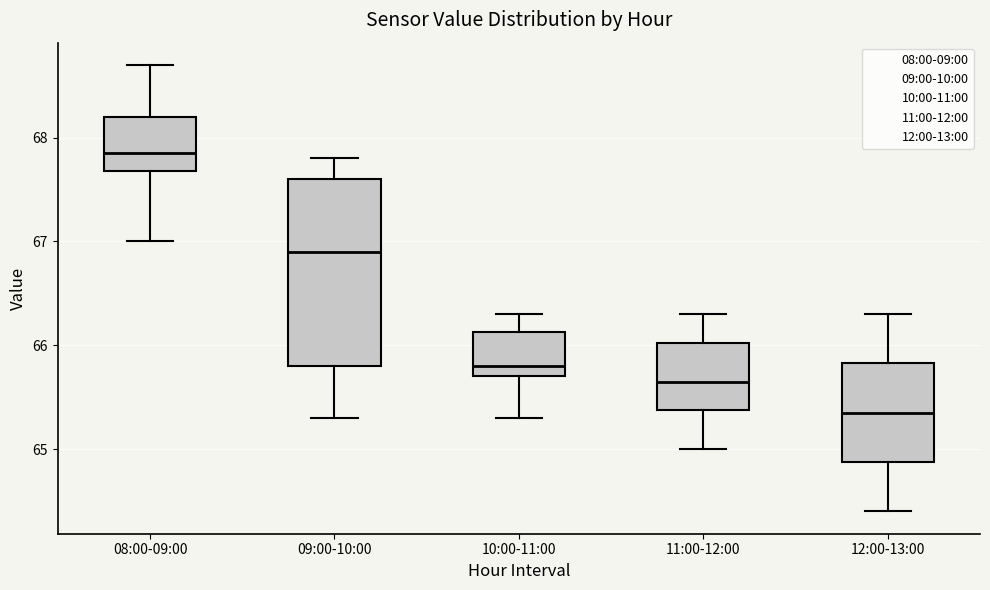

Reading left to right, transcribe this box plot: for each box, give where its median line is, the range the box spans, and where its two whiskers end, as read against the y-axis. The values are not printed on the chart, so give them approximately, as read against the axis.

08:00-09:00: median 67.9, box 67.7 to 68.2, whiskers 67.0 to 68.7
09:00-10:00: median 66.9, box 65.8 to 67.6, whiskers 65.3 to 67.8
10:00-11:00: median 65.8, box 65.7 to 66.1, whiskers 65.3 to 66.3
11:00-12:00: median 65.7, box 65.4 to 66.0, whiskers 65.0 to 66.3
12:00-13:00: median 65.4, box 64.9 to 65.8, whiskers 64.4 to 66.3